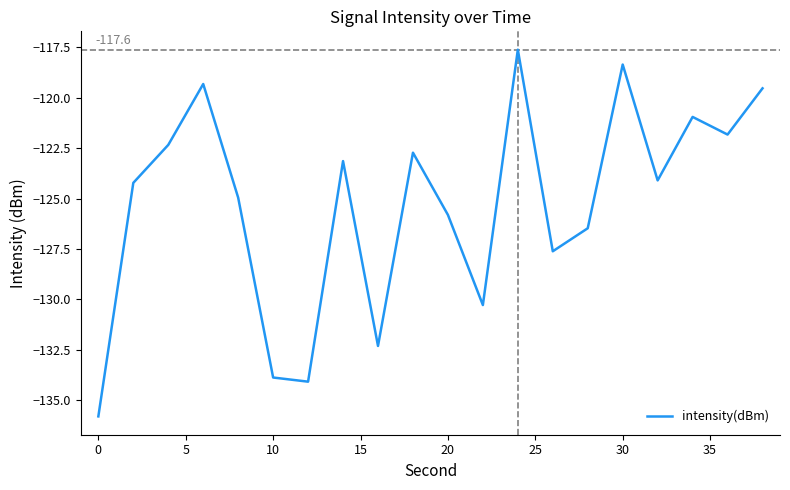

What is the smallest value displayed?

-135.8